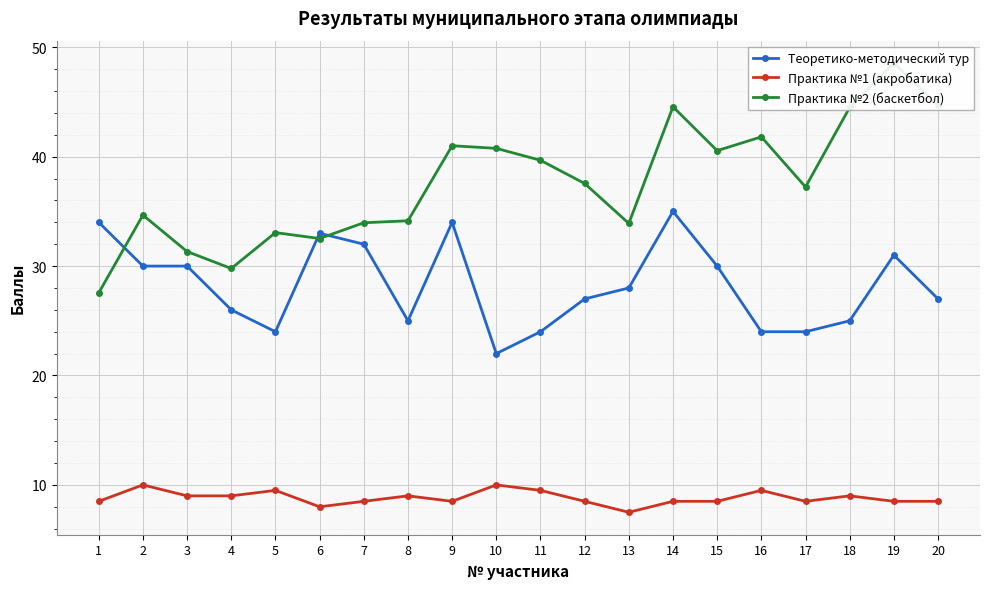

True or false: Практика №2 (баскетбол) and Практика №1 (акробатика) intersect in this chart.

False